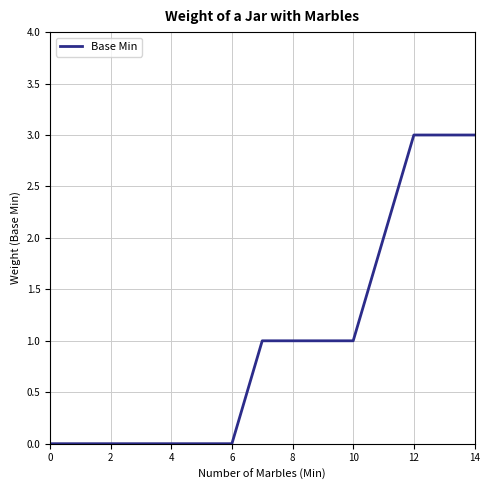

What is the difference between the maximum and minimum values?

3